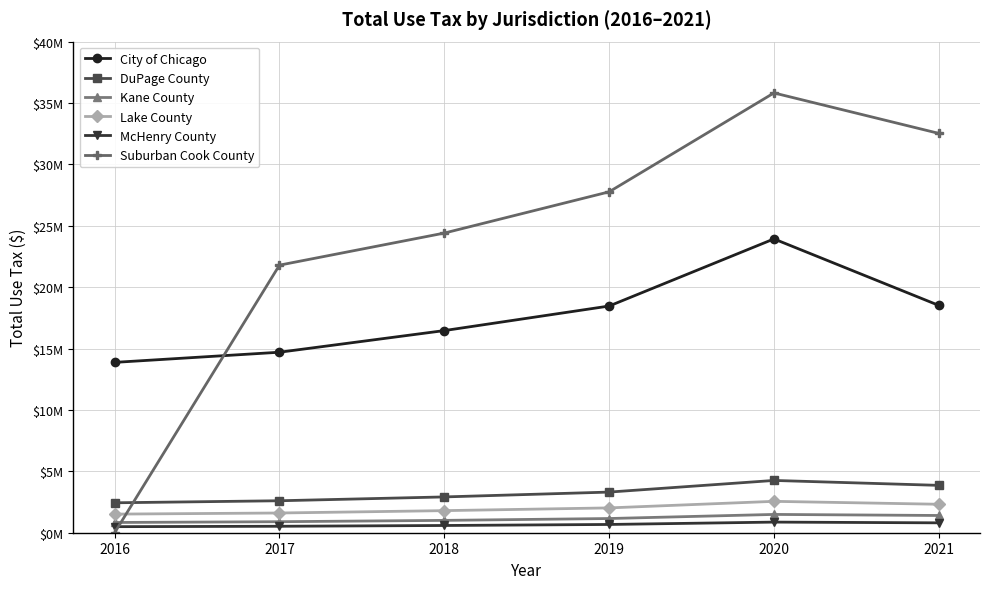

At which label does City of Chicago reach its peak?

2020